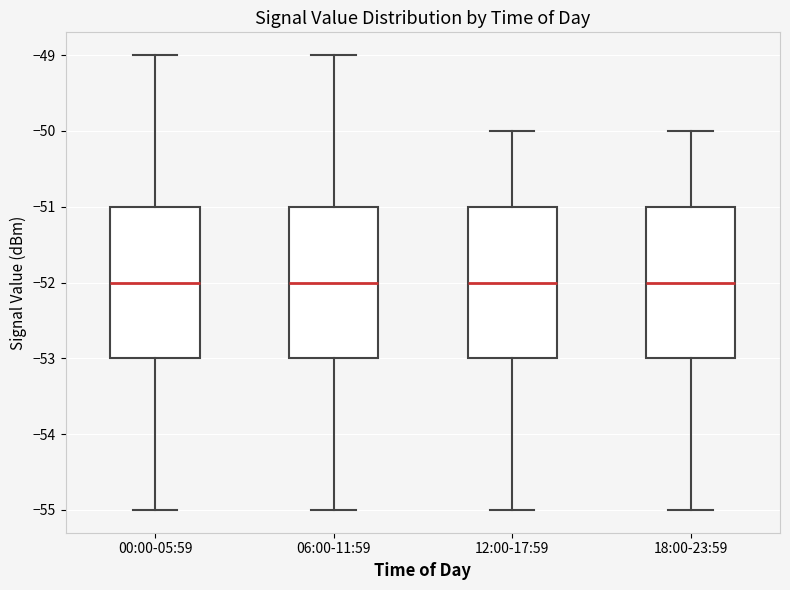

Reading left to right, read every box against the y-axis: the position of its median line, the range the box covers, and the ends of its whiskers. The values are not printed on the chart, so give them approximately, as read against the axis.

00:00-05:59: median -52, box -53 to -51, whiskers -55 to -49
06:00-11:59: median -52, box -53 to -51, whiskers -55 to -49
12:00-17:59: median -52, box -53 to -51, whiskers -55 to -50
18:00-23:59: median -52, box -53 to -51, whiskers -55 to -50